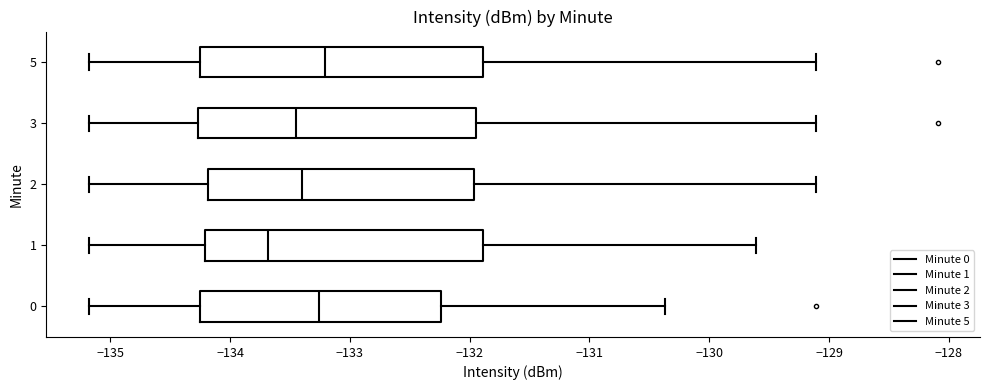

Which box has the furthest to the left median line?

1